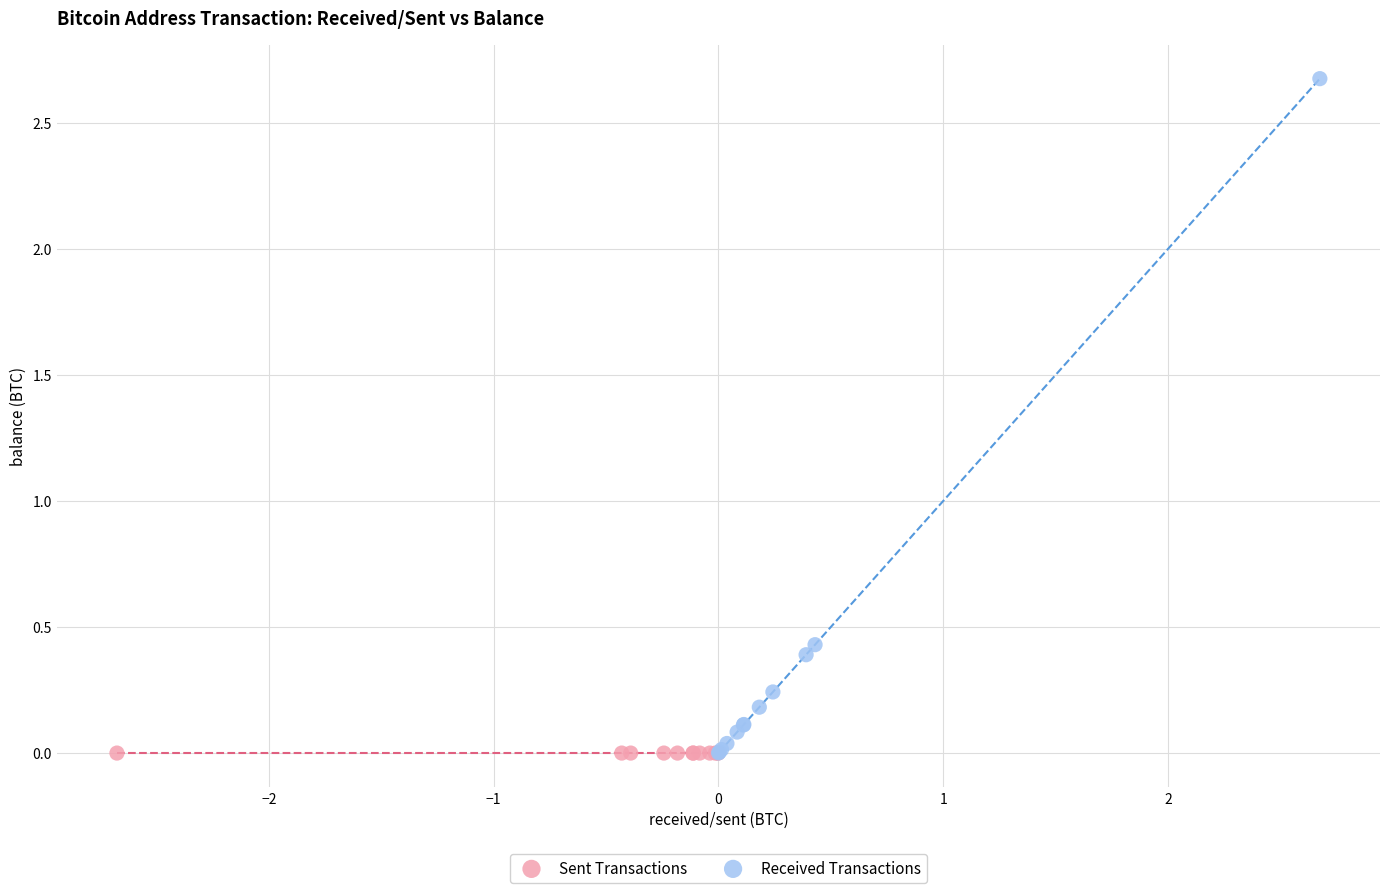

Which series contains the highest Y value?

Received Transactions